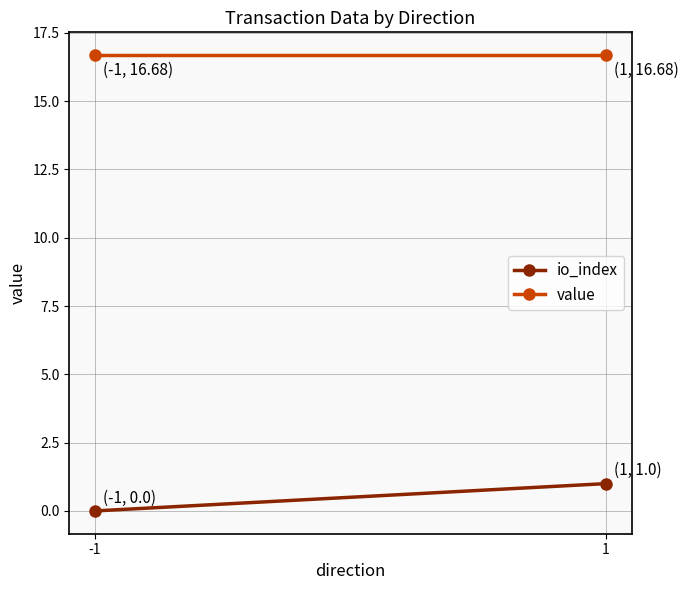

What value does the value series have at 1?

16.7